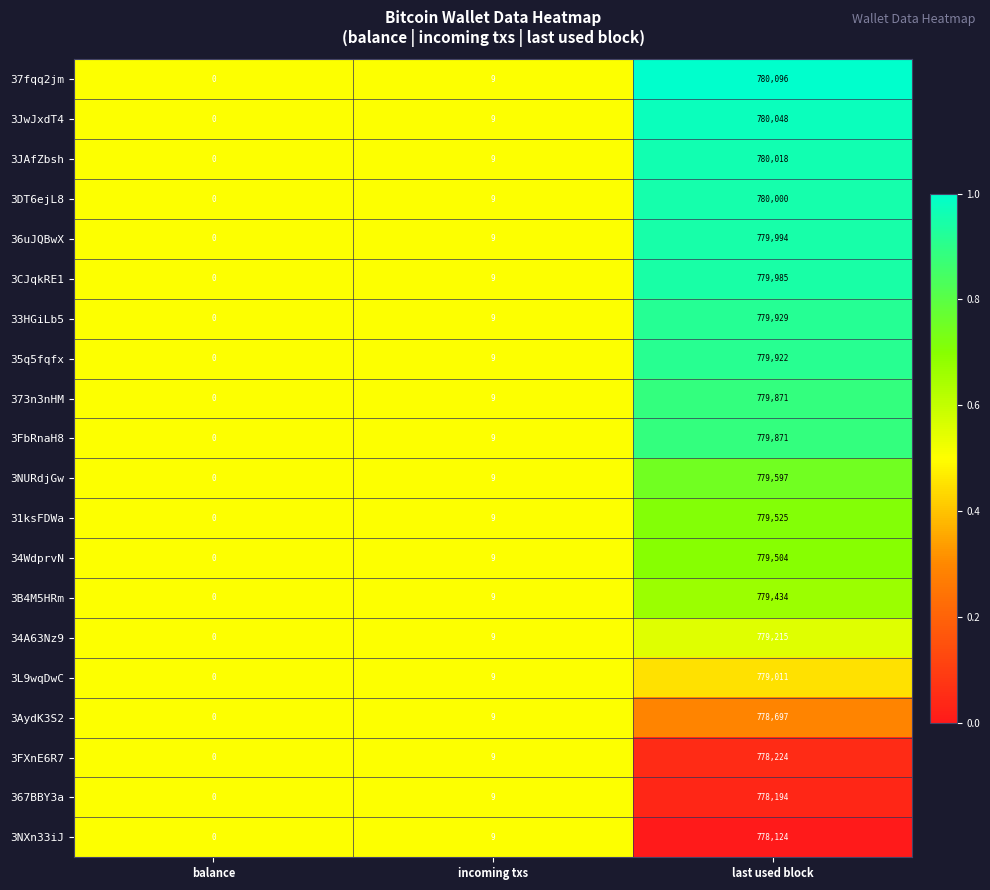

What is the spread (max minus min) of values at last used block?

1972